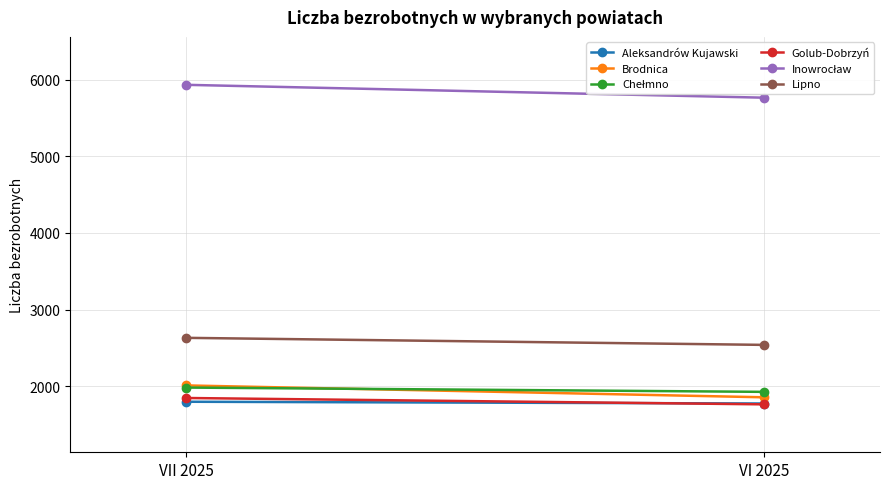

What is the average value of the Golub-Dobrzyń series?

1804